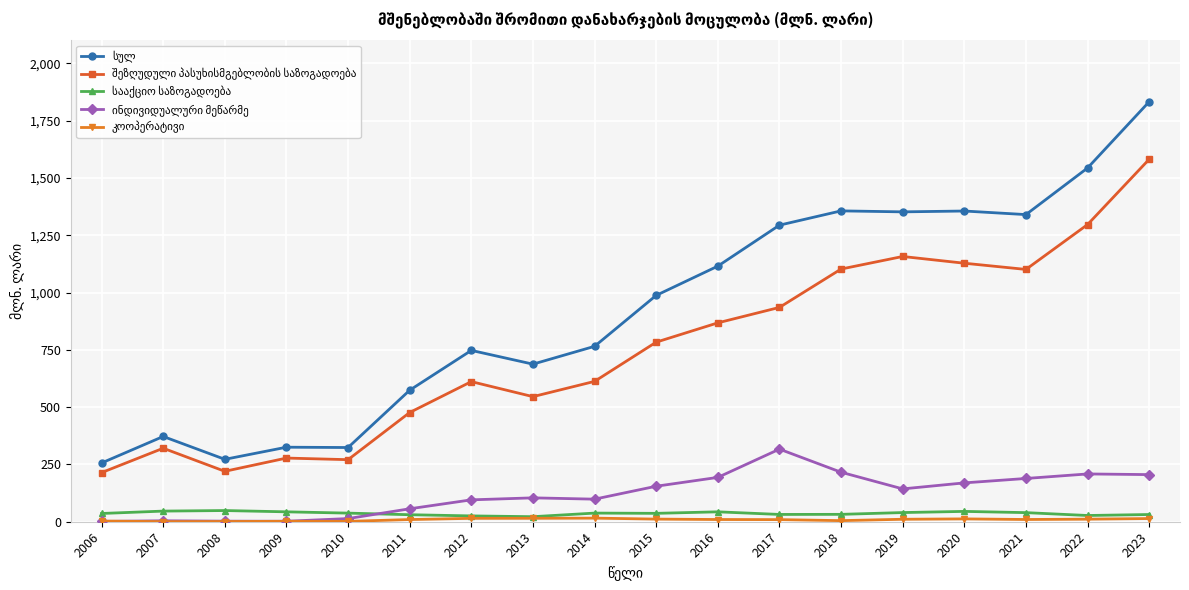

What is the maximum value shown in the chart?

1832.7